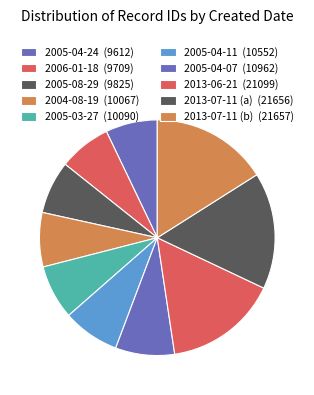

Is the sum of 2005-03-27 and 2005-08-29 greater than half?

No